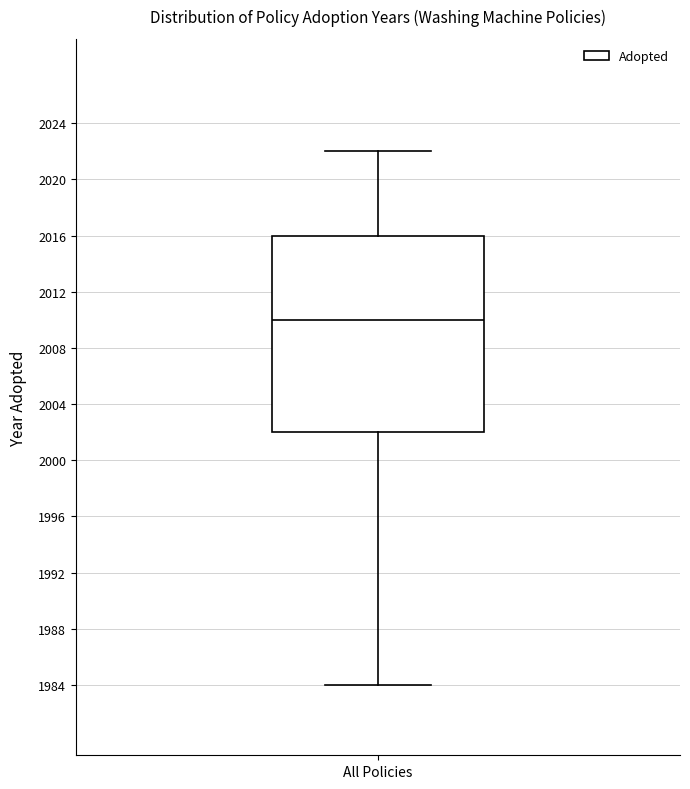

Transcribe this box plot: give where the median line is, the range the box spans, and where the two whiskers end, as read against the y-axis. The values are not printed on the chart, so give them approximately, as read against the axis.

median 2010, box 2002 to 2016, whiskers 1984 to 2022